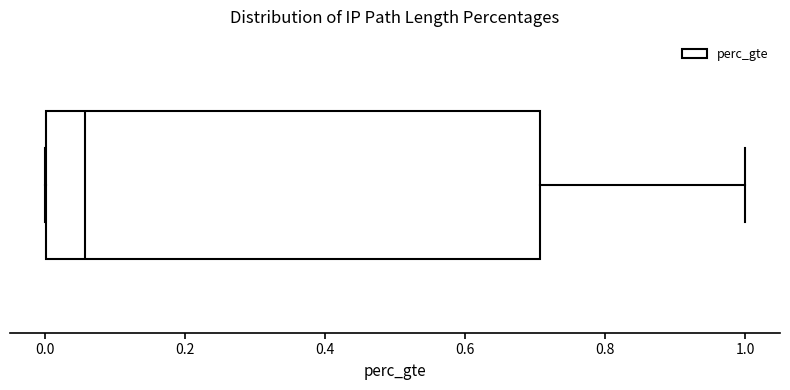

Where is the left edge of the box on the x-axis? The values are not printed on the chart, so give them approximately, as read against the axis.

0.00